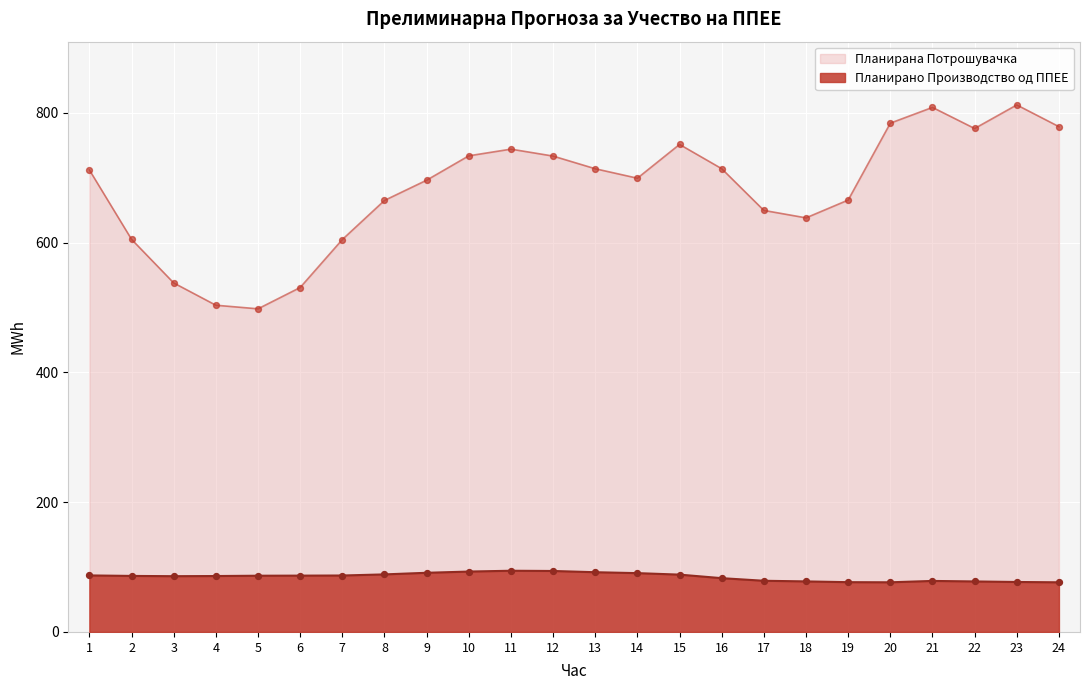

What are all the series names shown in the legend?

Планирана Потрошувачка, Планирано Производство од ППЕЕ